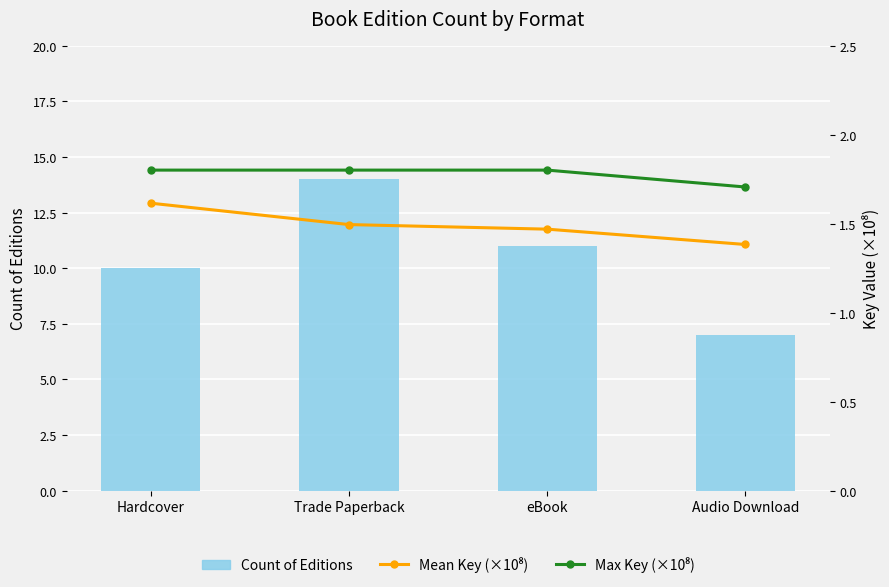

Does the chart contain any negative values?

No